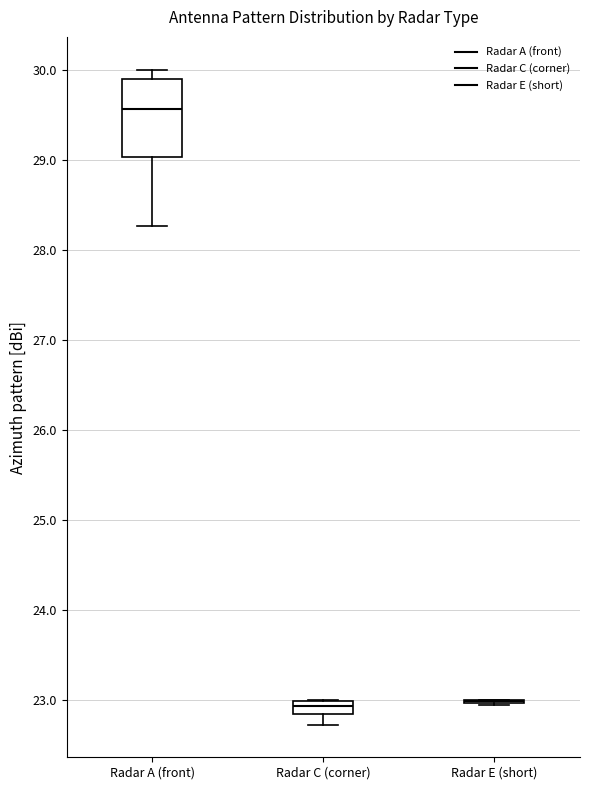

Where does the lower whisker of the box for Radar A (front) end on the y-axis? The values are not printed on the chart, so give them approximately, as read against the axis.

28.3